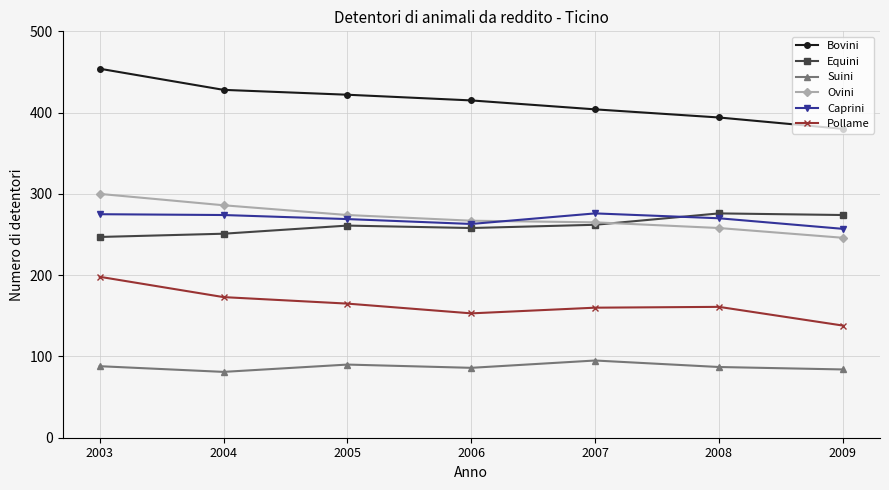

What is the difference between the highest and lowest values at 2009?

296